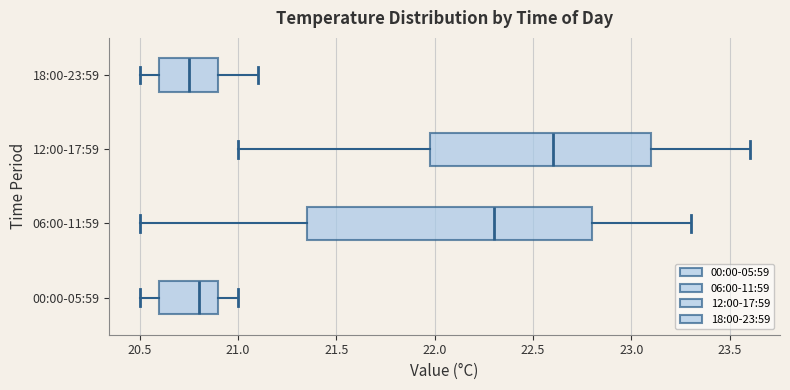

Which box has the furthest to the left median line?

18:00-23:59